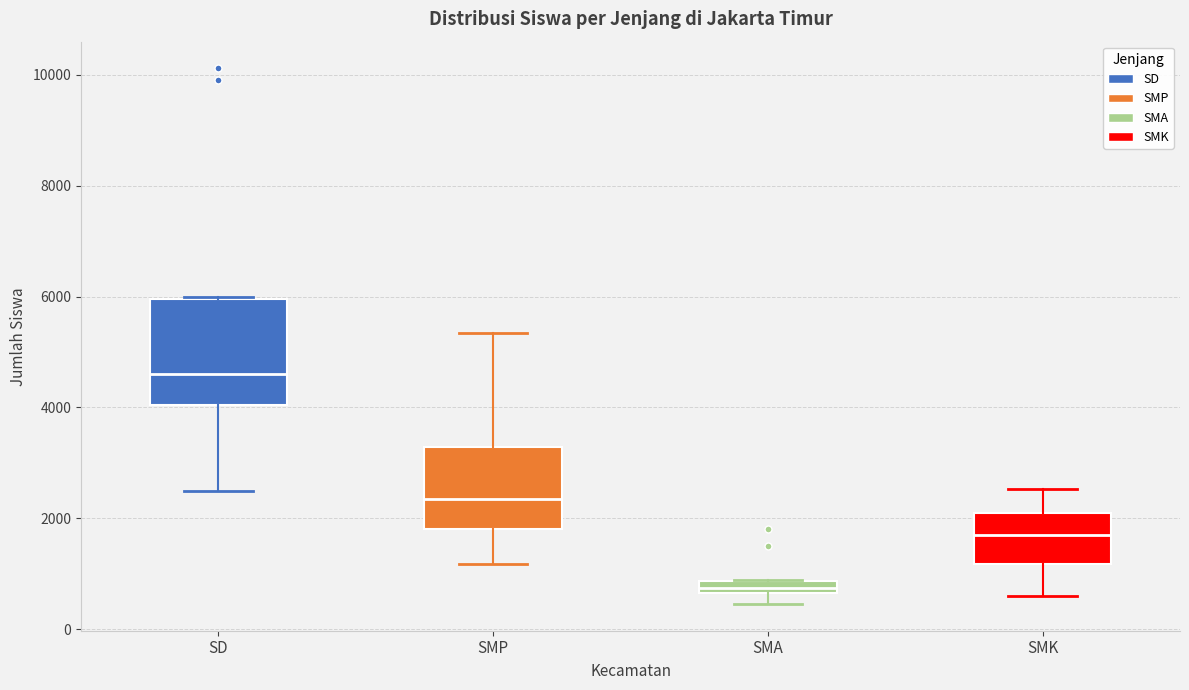

Where does the upper whisker of the box for SMK end on the y-axis? The values are not printed on the chart, so give them approximately, as read against the axis.

2600